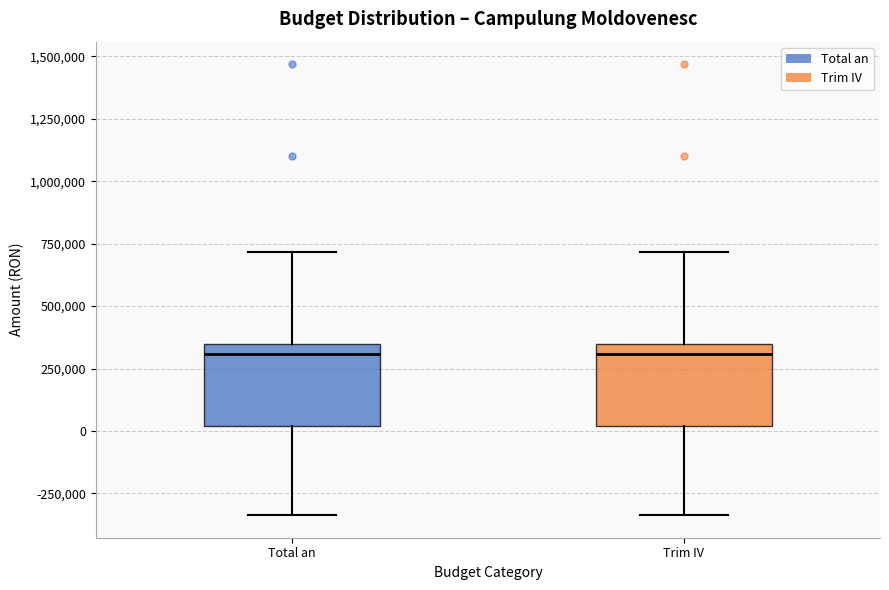

Reading left to right, transcribe this box plot: for each box, give where its median line is, the range the box spans, and where its two whiskers end, as read against the y-axis. The values are not printed on the chart, so give them approximately, as read against the axis.

Total an: median 300000, box 0 to 350000, whiskers -350000 to 700000
Trim IV: median 300000, box 0 to 350000, whiskers -350000 to 700000